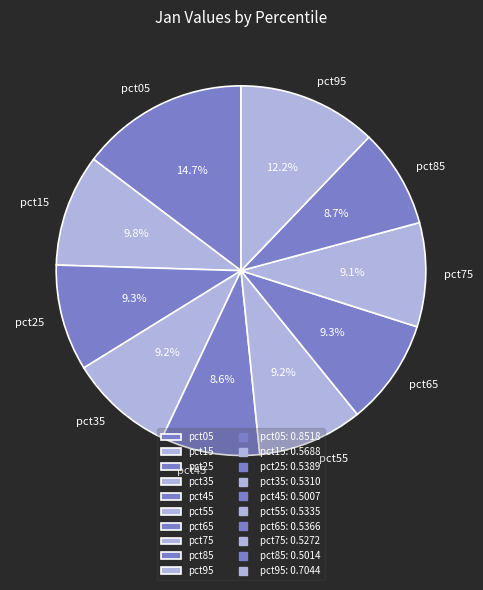

Is it true that pct35 is 9% of the pie?

True